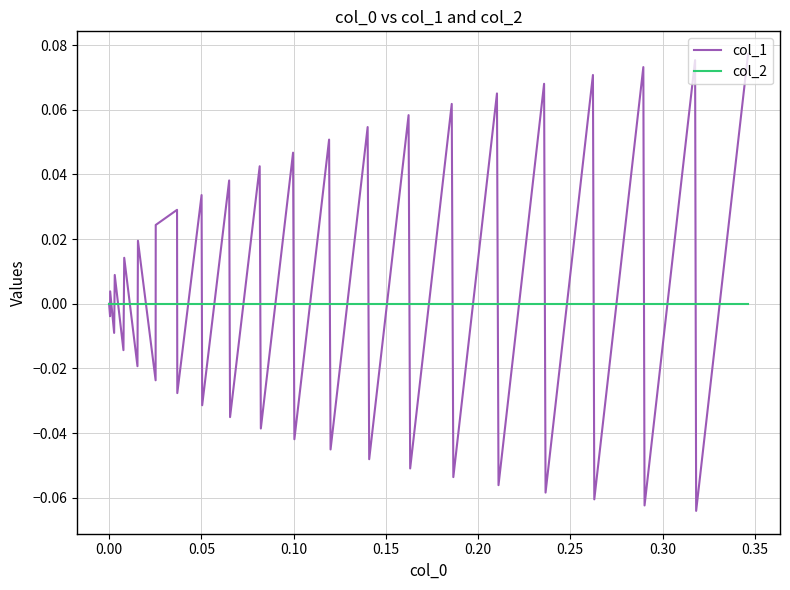

Which series has the largest range (max minus min)?

col_1